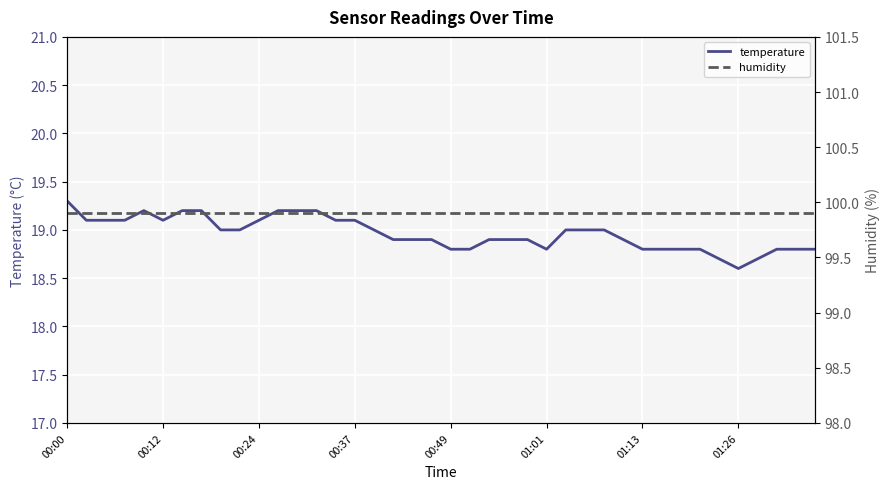

The value of humidity at 8 is 176.7. True or false?

False